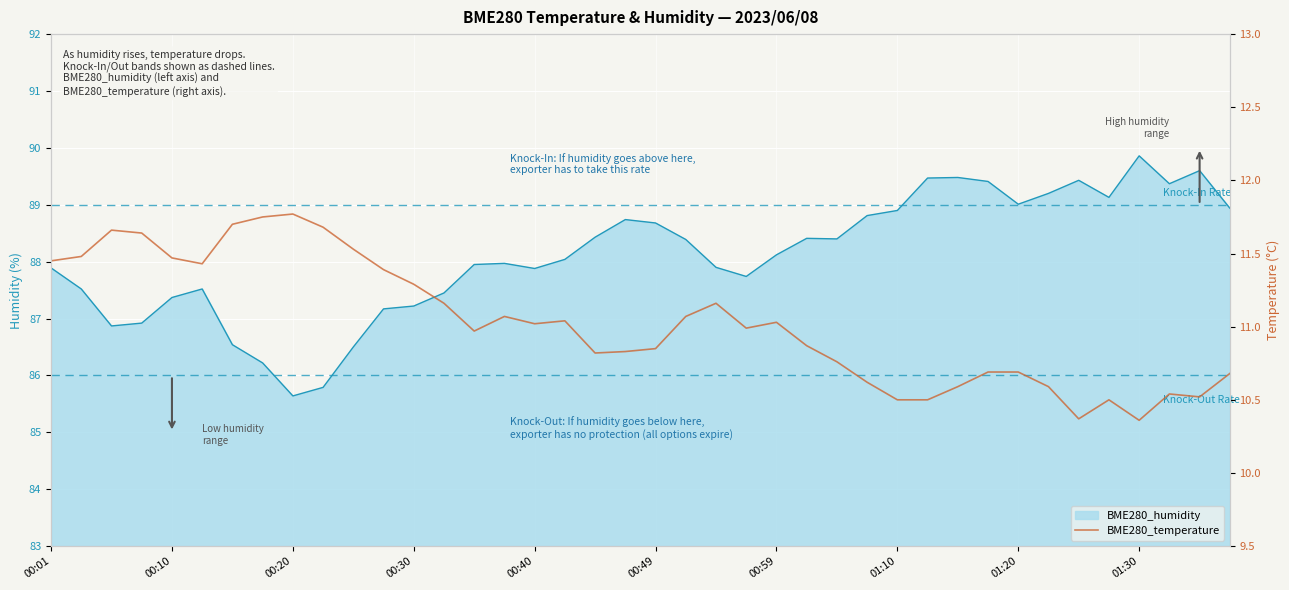

Reading left to right, extract all data points from this chart.

11.4	11.5	11.7	11.6	11.5	11.4	11.7	11.8	11.8	11.7	11.5	11.4	11.3	11.2	11.0	11.1	11.0	11.0	10.8	10.8	10.8	11.1	11.2	11.0	11.0	10.9	10.8	10.6	10.5	10.5	10.6	10.7	10.7	10.6	10.4	10.5	10.4	10.5	10.5	10.7